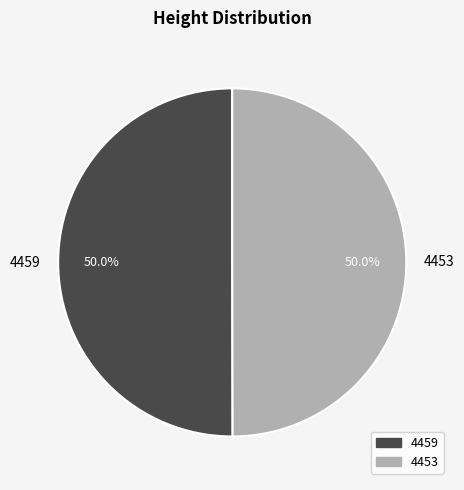

What percentage do 4453 and 4459 together represent?

100.0%